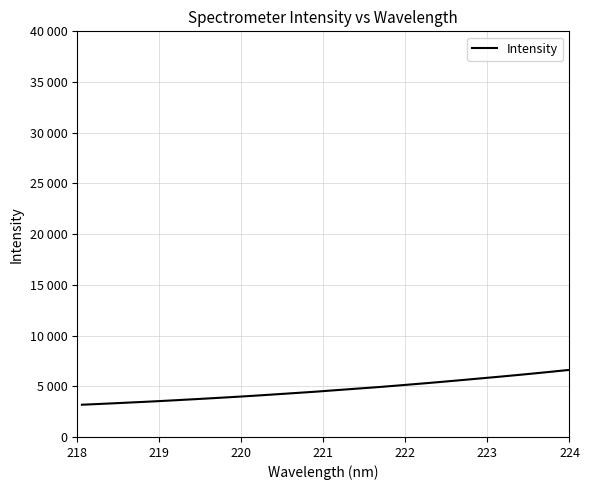

Does the chart have visible grid lines?

Yes